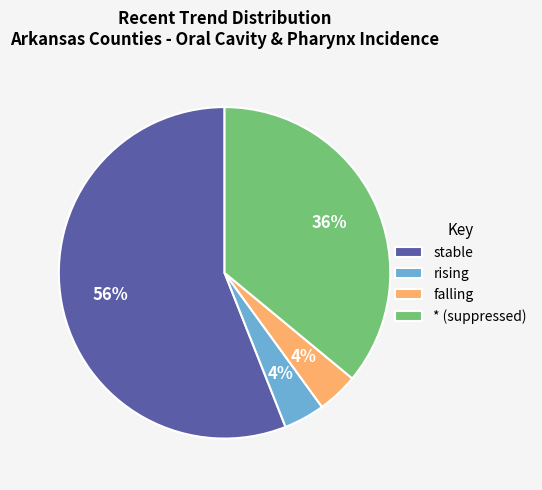

To the nearest percent, what portion does * (suppressed) represent?

36%